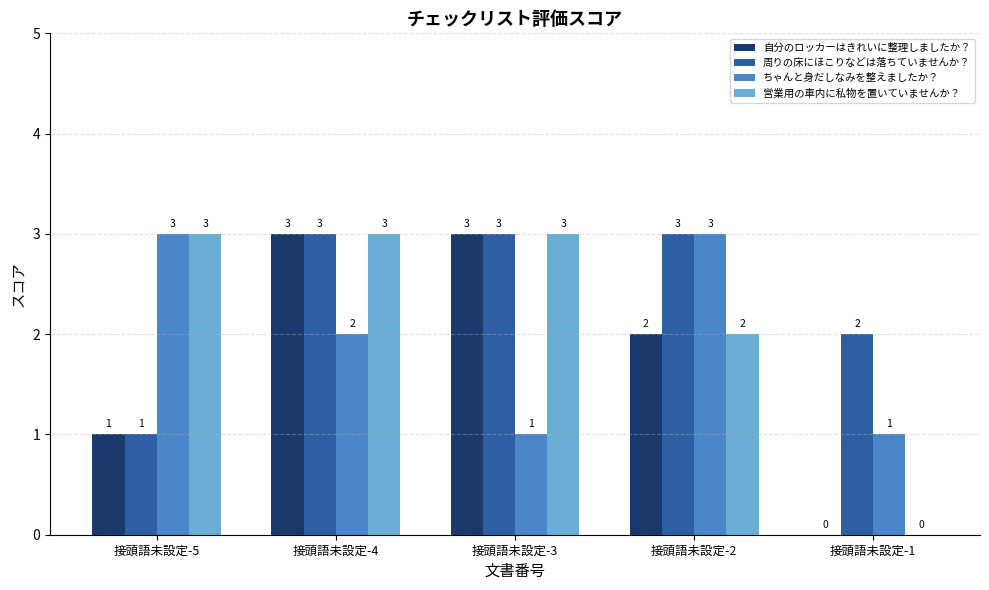

At which category is the sum across all series the highest?

接頭語未設定-4